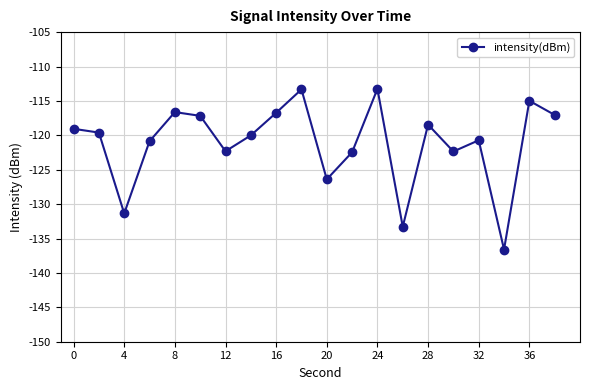

What is the value of the 9th point from the left?

-116.7